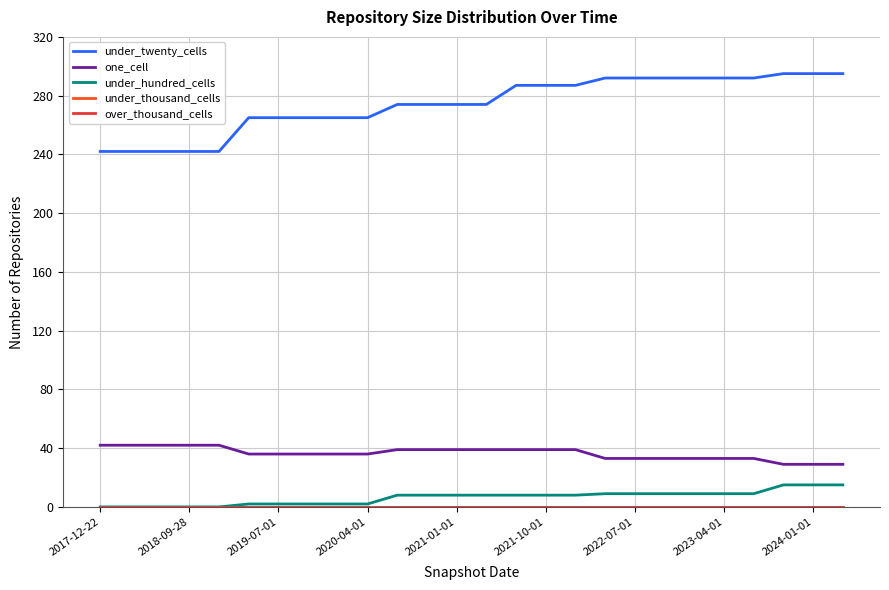

Is this an area chart (filled region under the line)?

No